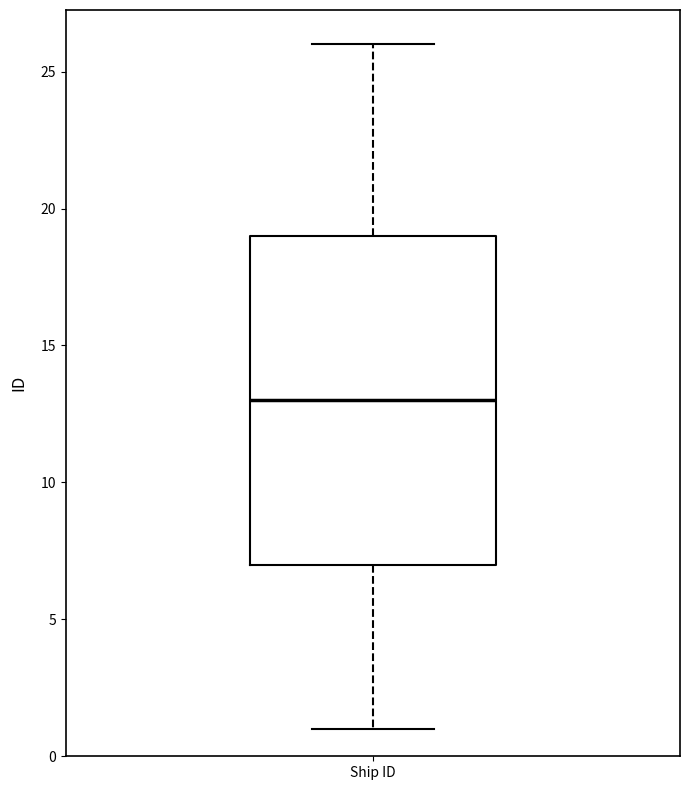

Transcribe this box plot: give where the median line is, the range the box spans, and where the two whiskers end, as read against the y-axis. The values are not printed on the chart, so give them approximately, as read against the axis.

median 13, box 7 to 19, whiskers 1 to 26